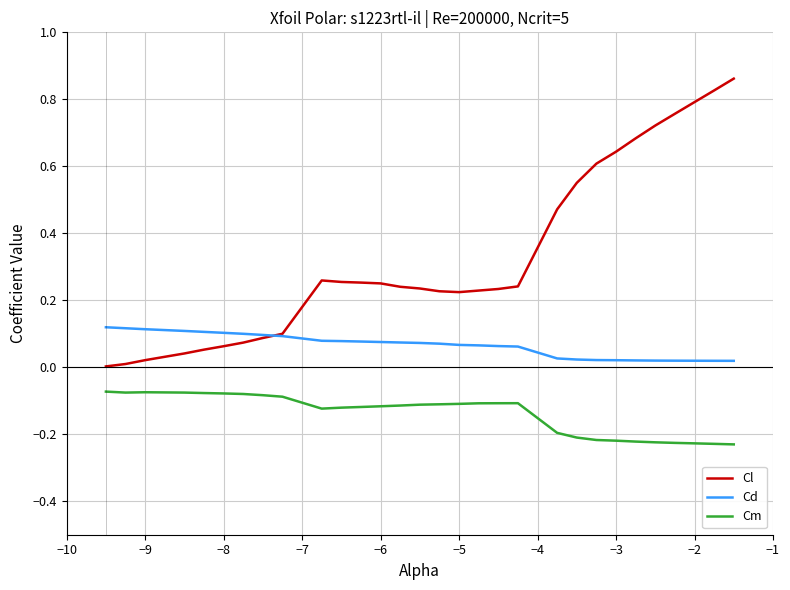

True or false: Cl and Cm cross at least once.

False